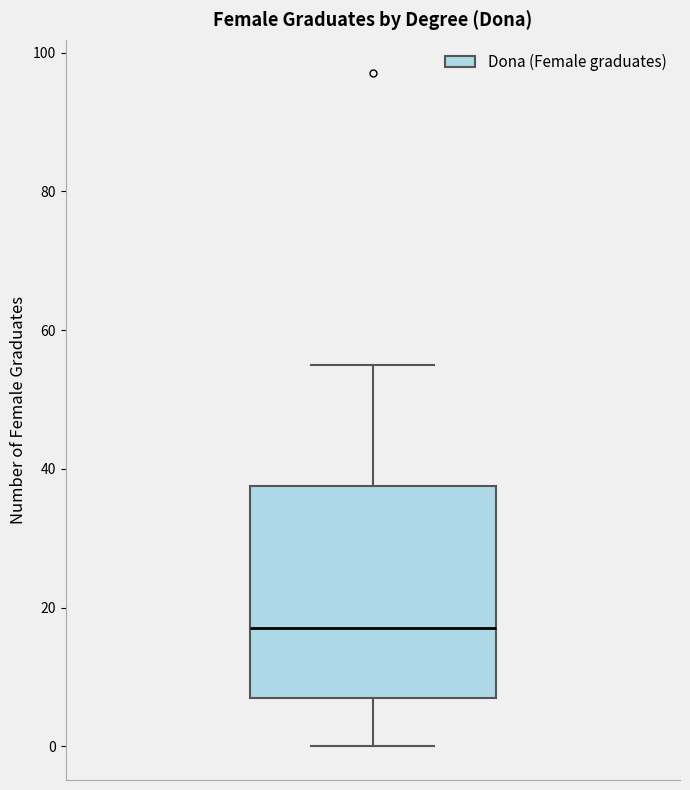

Where is the upper edge of the box on the y-axis? The values are not printed on the chart, so give them approximately, as read against the axis.

38